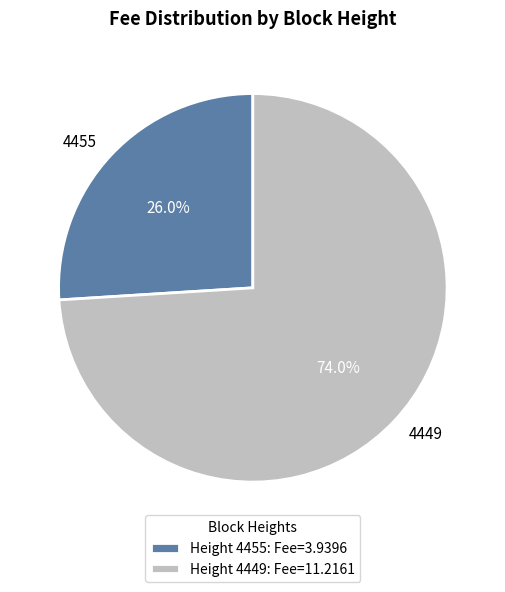

What percentage do 4455 and 4449 together represent?

100.0%